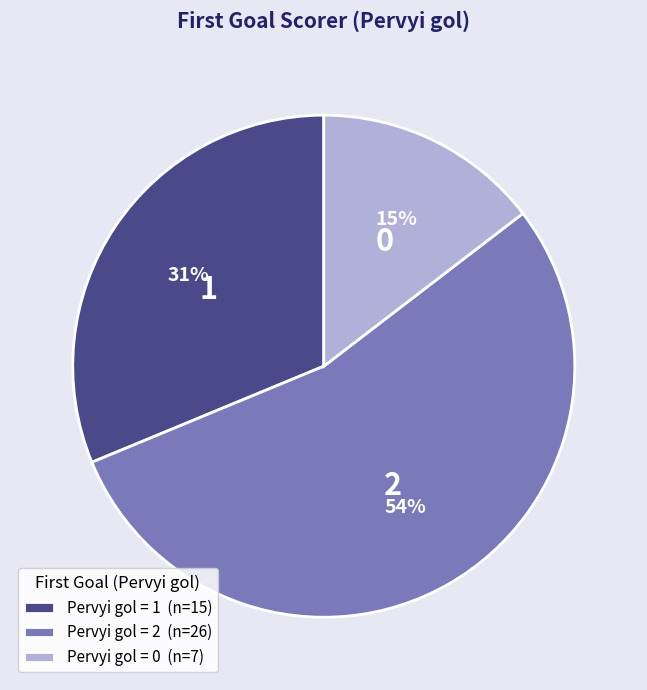

Do Pervyi gol = 1 (n=15) and Pervyi gol = 0 (n=7) together represent more than half of the pie?

No